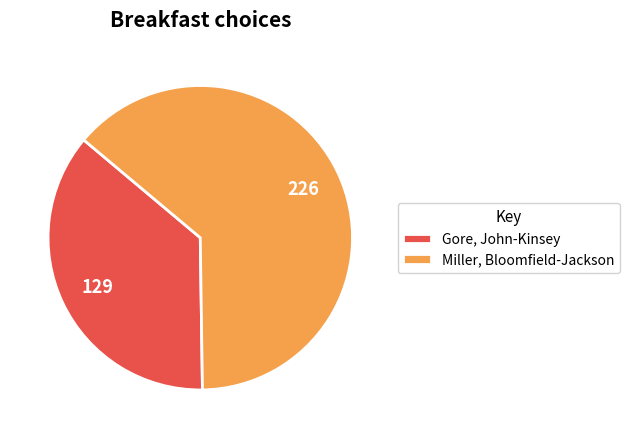

Which category has the biggest portion of the pie?

Miller, Bloomfield-Jackson